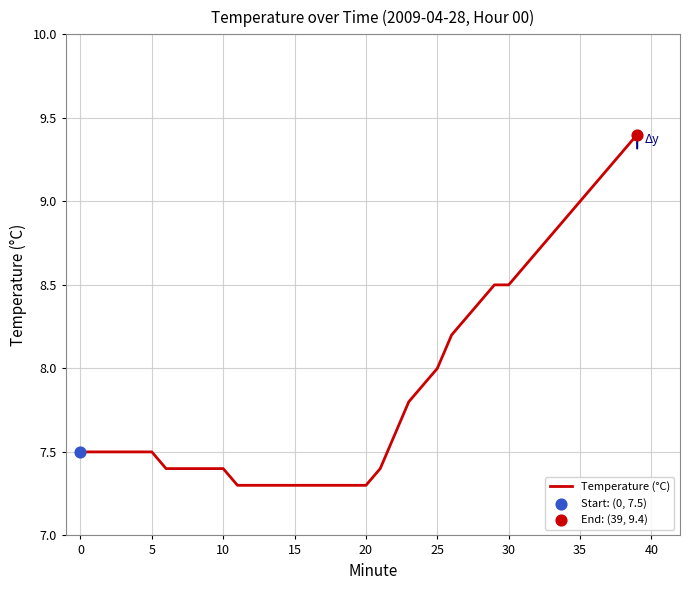

What is the difference between the maximum and minimum values?

2.1